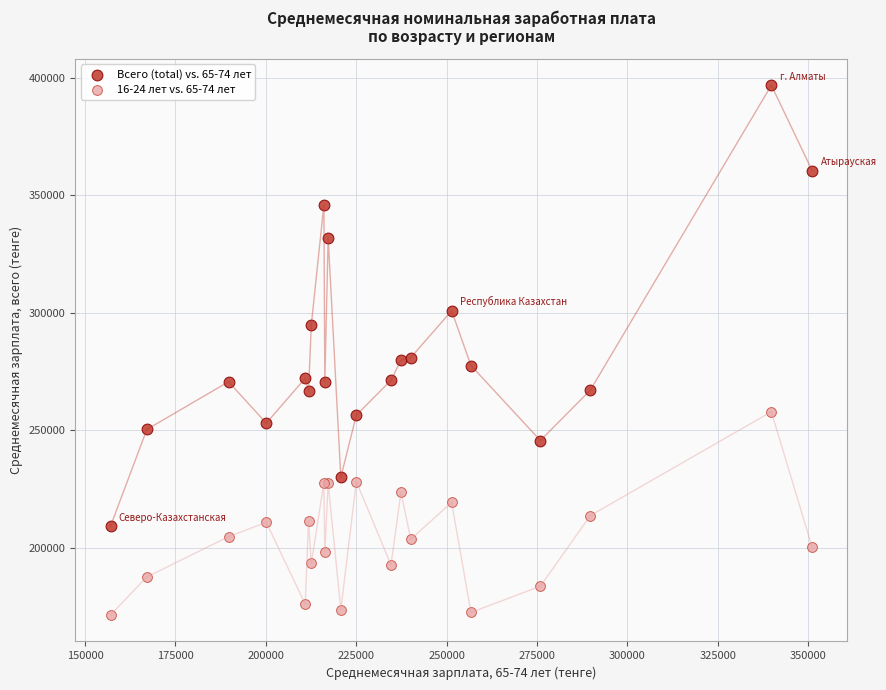

What are all the series names shown in the legend?

Всего (total) vs. 65-74 лет, 16-24 лет vs. 65-74 лет